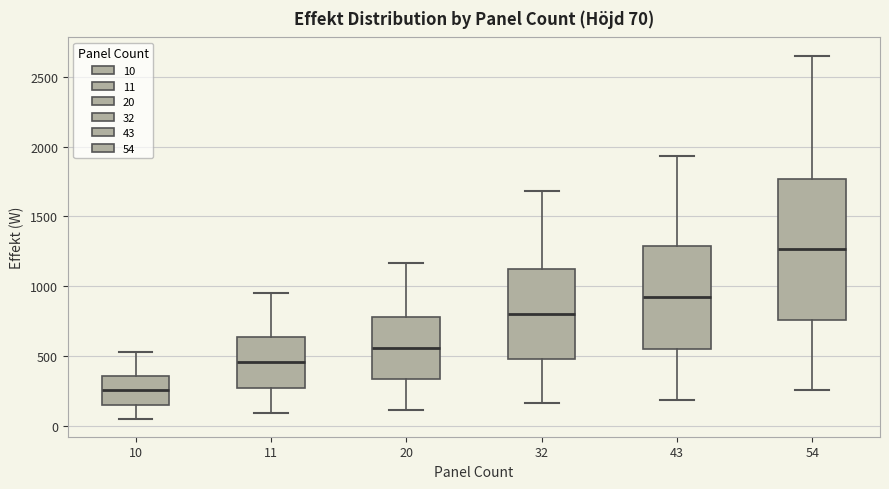

Which box's median line is the highest?

54